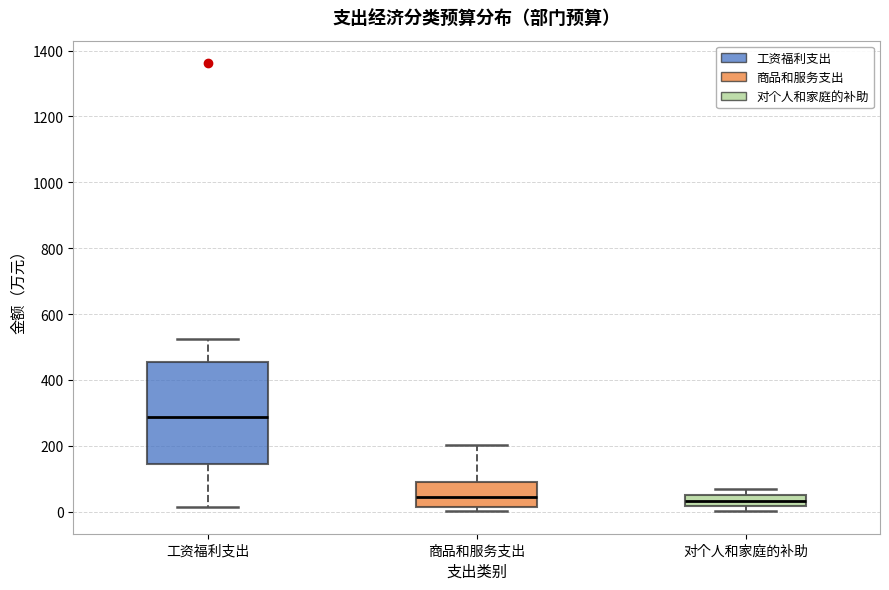

Reading left to right, read every box against the y-axis: the position of its median line, the range the box covers, and the ends of its whiskers. The values are not printed on the chart, so give them approximately, as read against the axis.

工资福利支出: median 280, box 140 to 460, whiskers 20 to 520
商品和服务支出: median 40, box 20 to 100, whiskers 0 to 200
对个人和家庭的补助: median 40, box 20 to 60, whiskers 0 to 60 (above the box's upper edge)